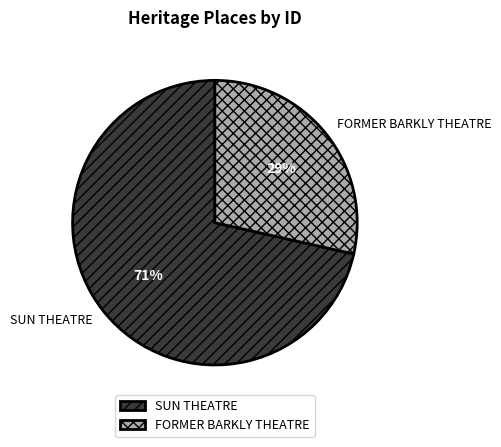

True or false: FORMER BARKLY THEATRE accounts for 29% of the total.

True